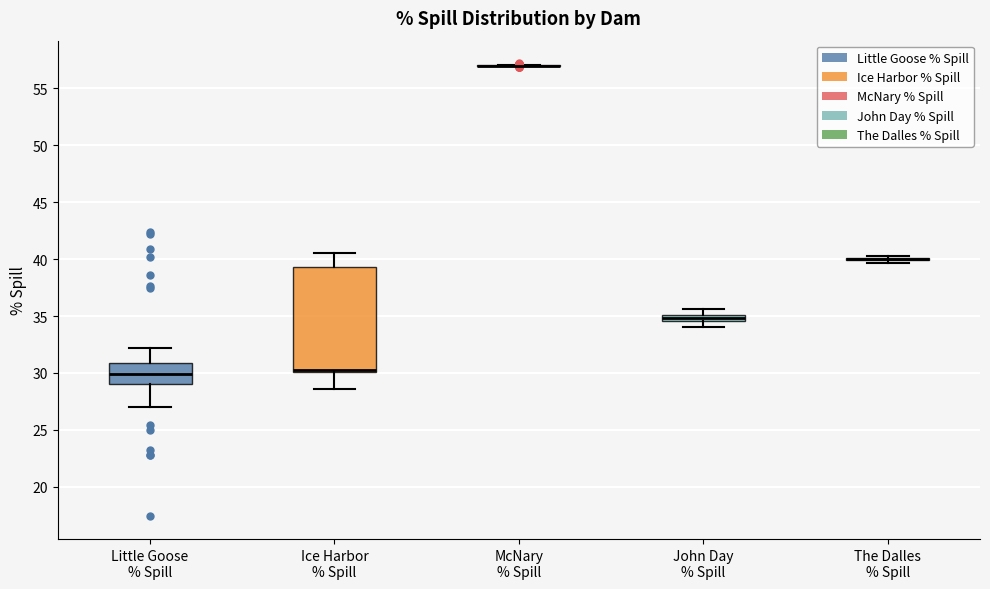

Comparing the boxes themselves (not the whiskers), which one is the tallest?

Ice Harbor % Spill